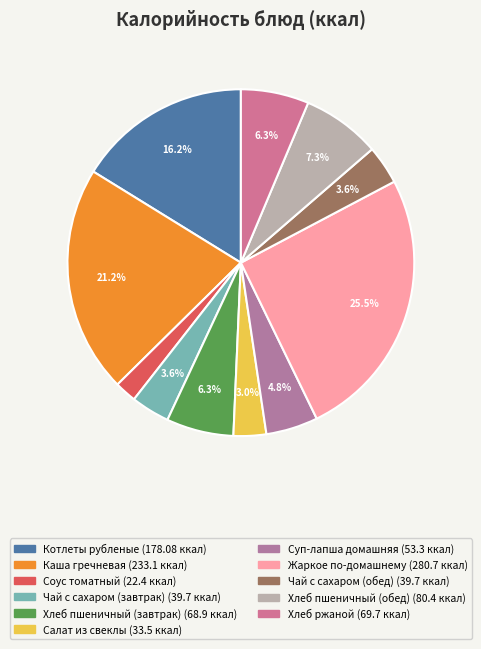

Is there a majority slice in this chart?

No